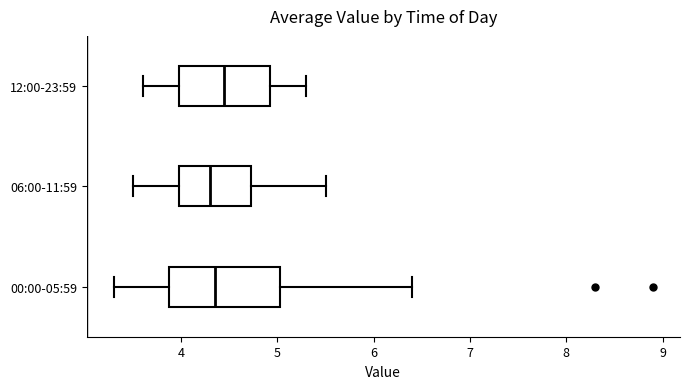

Comparing the boxes themselves (not the whiskers), which one is the widest?

00:00-05:59